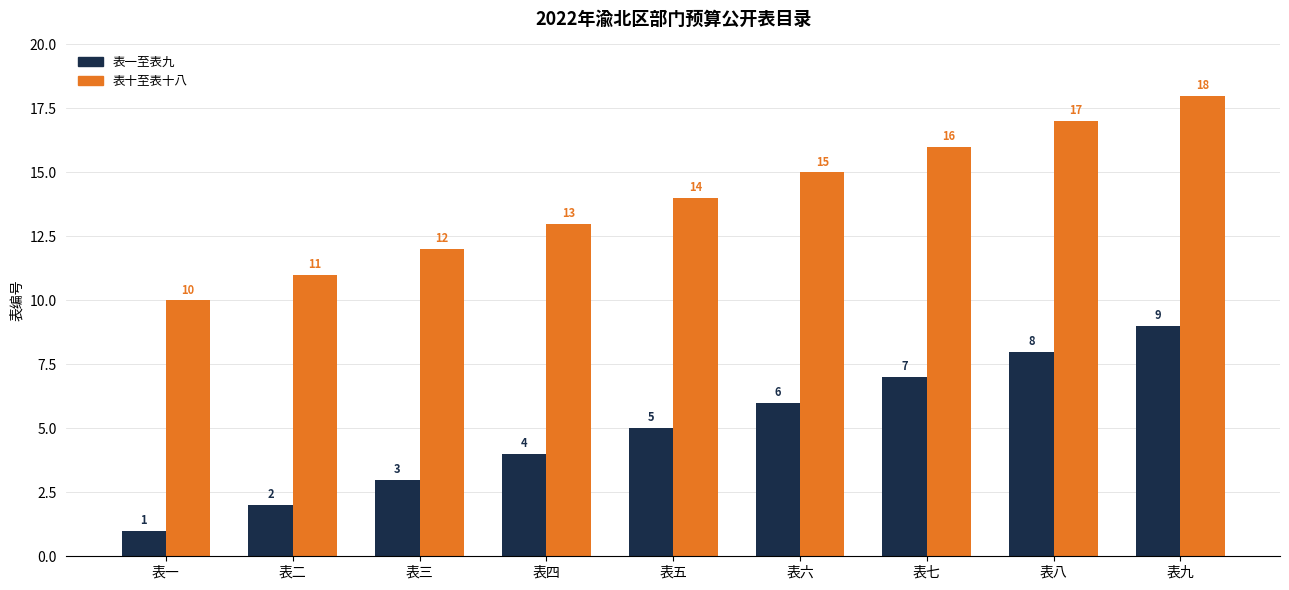

What is the spread (max minus min) of values at 表六?

9